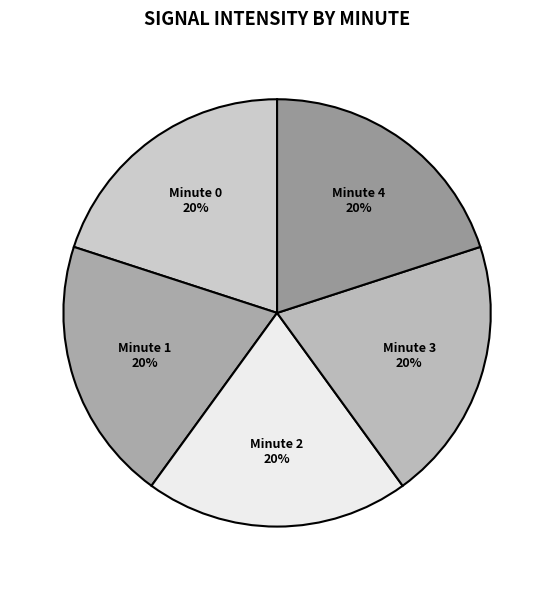

Count the number of slices in the pie.

5